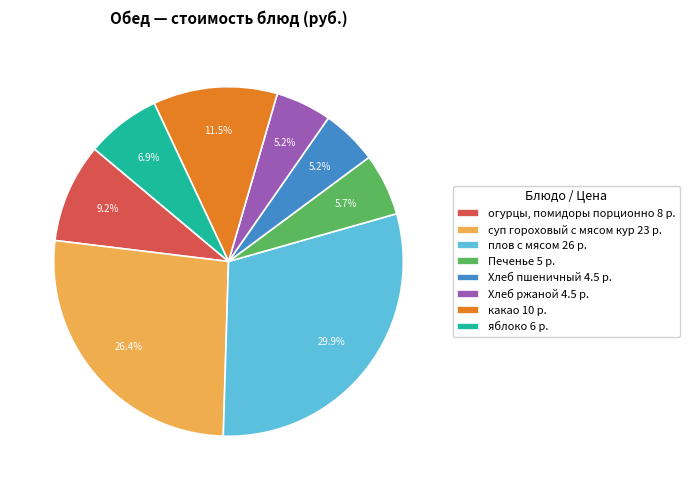

To the nearest percent, what is the difference between the largest and smallest slice percentages?

25%